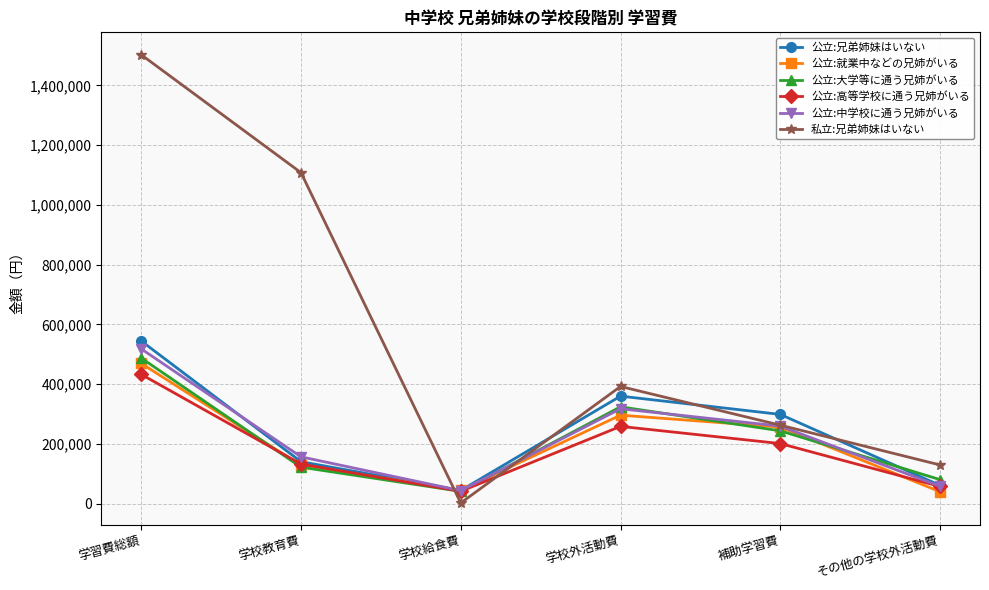

What is the average value of the 公立:兄弟姉妹はいない series?

241554